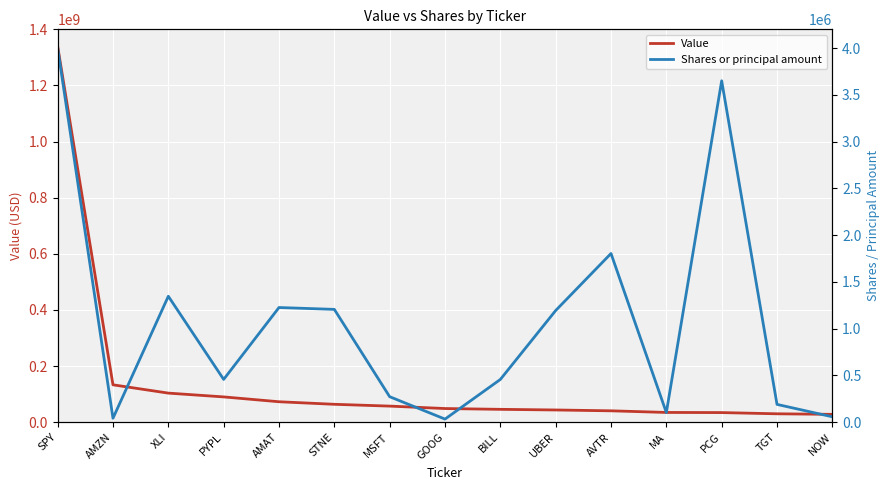

True or false: Shares or principal amount has more than 0 interior local peaks.

True